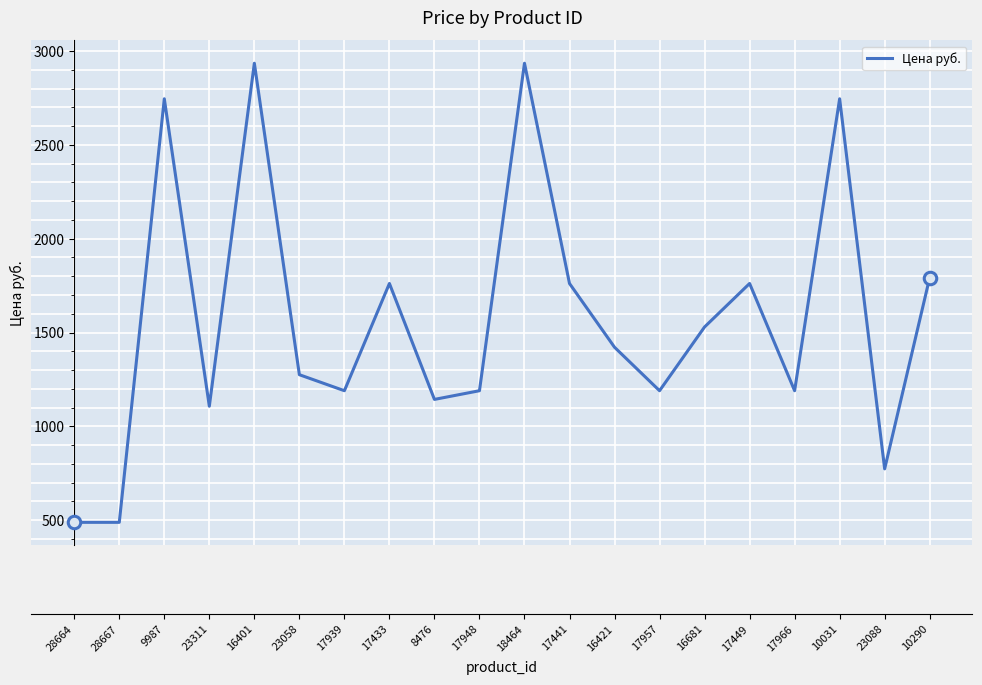

What is the minimum value shown in the chart?

488.0